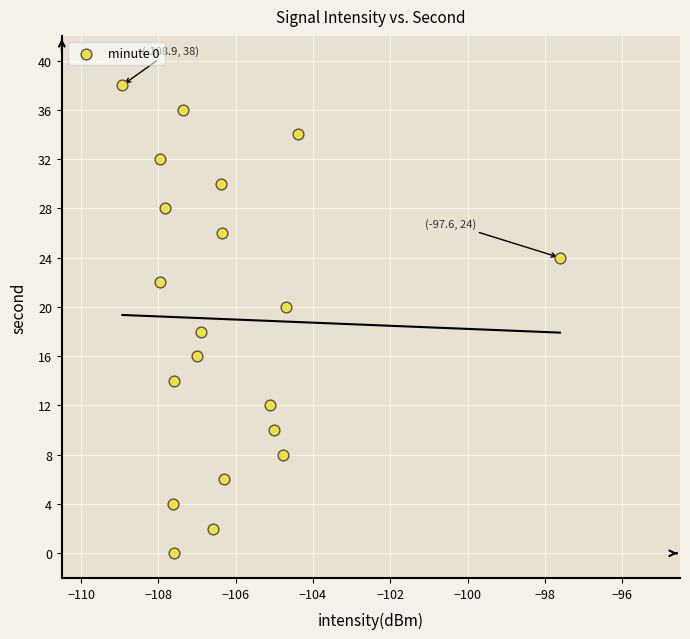

What is the range of Y values (max minus min)?

38